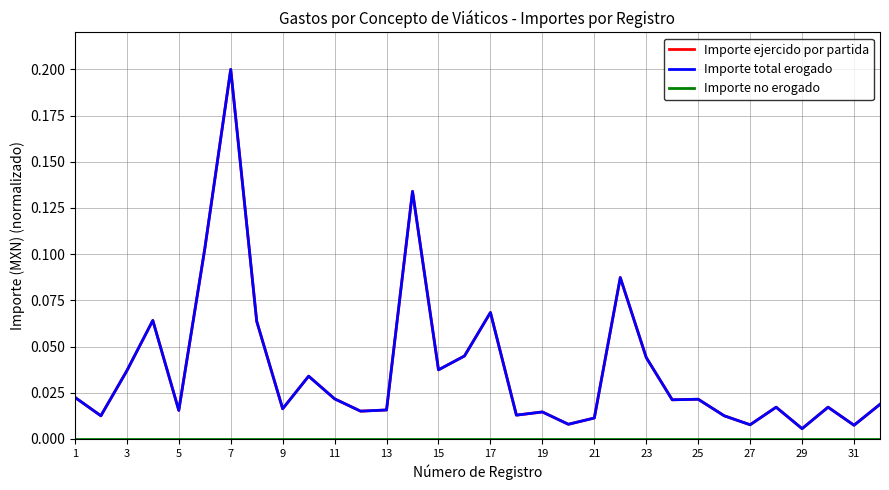

Does the chart have visible grid lines?

Yes